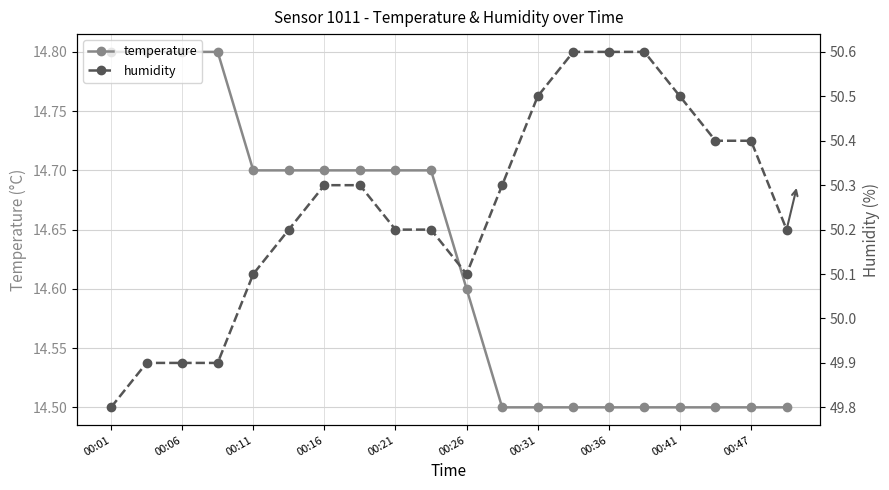

Reading left to right, transcribe all the data shown in this chart.

temperature: 14.8	14.8	14.8	14.8	14.7	14.7	14.7	14.7	14.7	14.7	14.6	14.5	14.5	14.5	14.5	14.5	14.5	14.5	14.5	14.5
humidity: 49.8	49.9	49.9	49.9	50.1	50.2	50.3	50.3	50.2	50.2	50.1	50.3	50.5	50.6	50.6	50.6	50.5	50.4	50.4	50.2